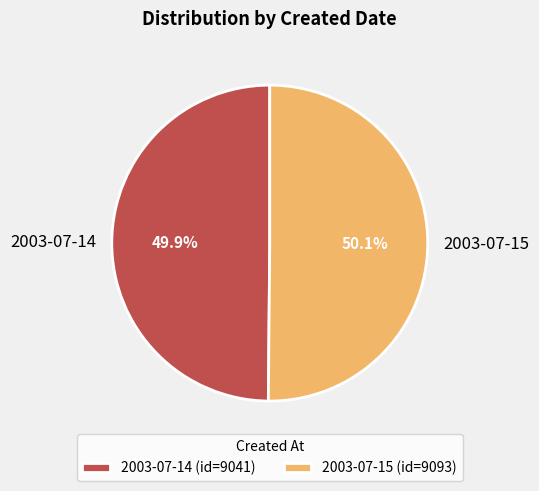

Is there a majority slice in this chart?

Yes